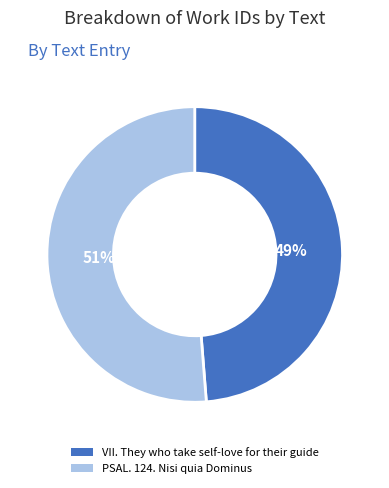

Rank the categories by value from highest to lowest.

PSAL. 124. Nisi quia Dominus, VII. They who take self-love for their guide